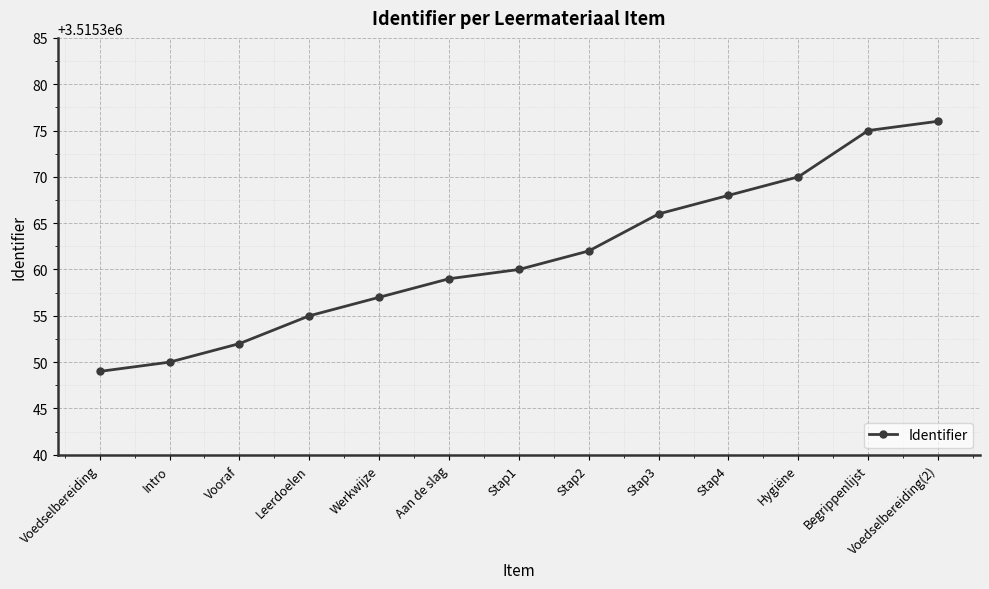

What is the change in value from Vooraf to Begrippenlijst?

+23